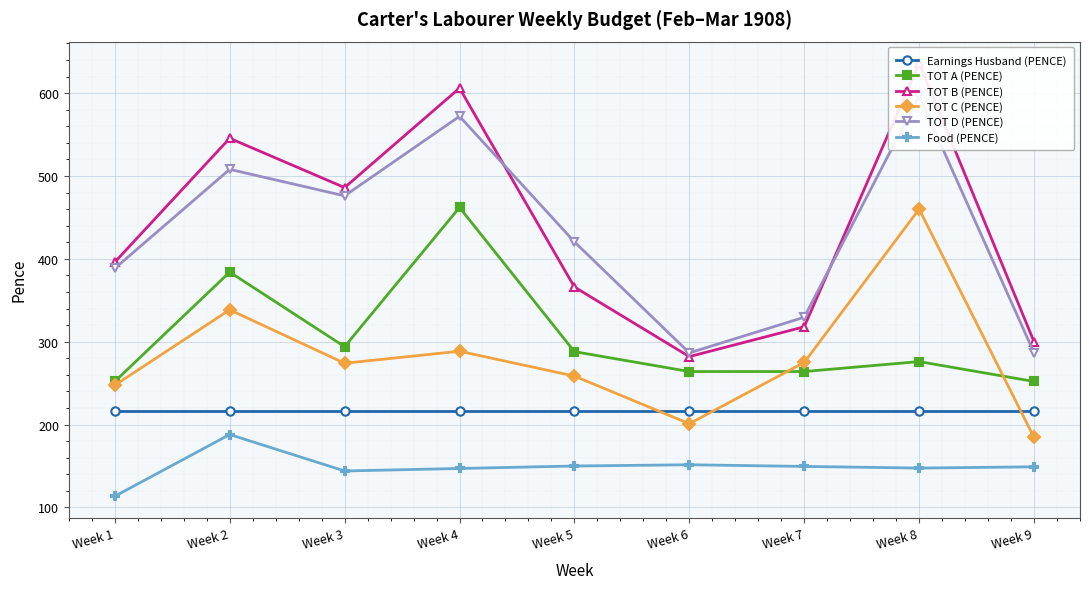

What is the value of the Earnings Husband (PENCE) point at the 2nd from the left?

216.0